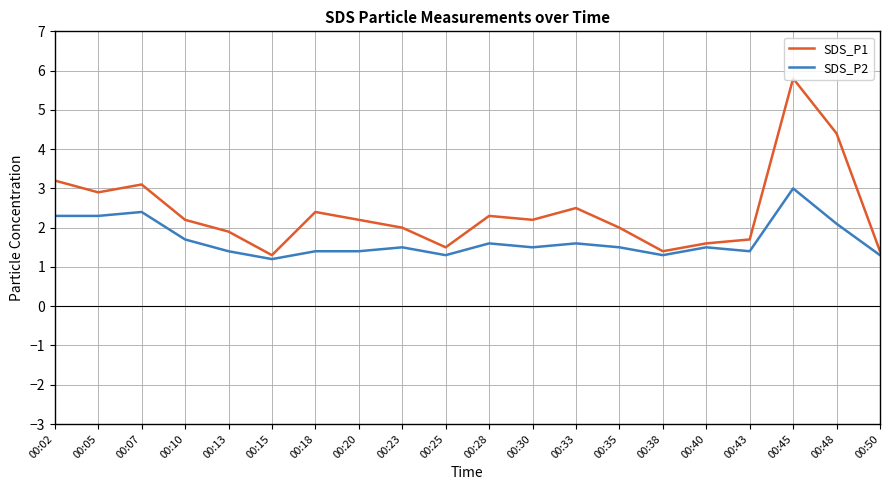

How many lines are shown in the chart?

2